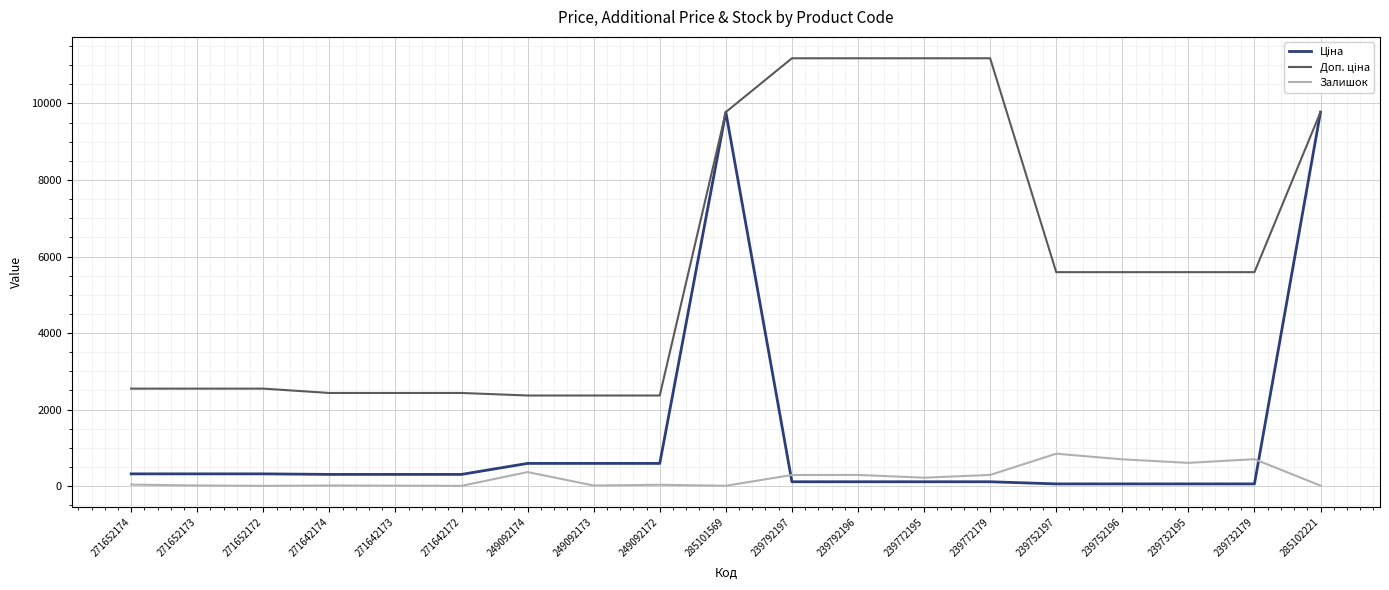

What is the highest value of the Залишок series?

845.0